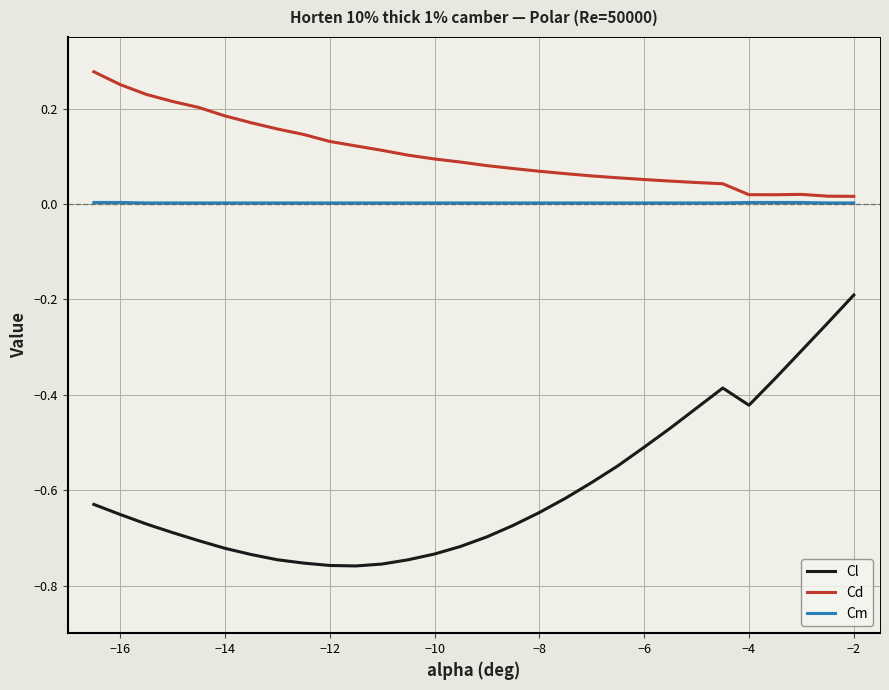

Which series has the largest range (max minus min)?

Cl